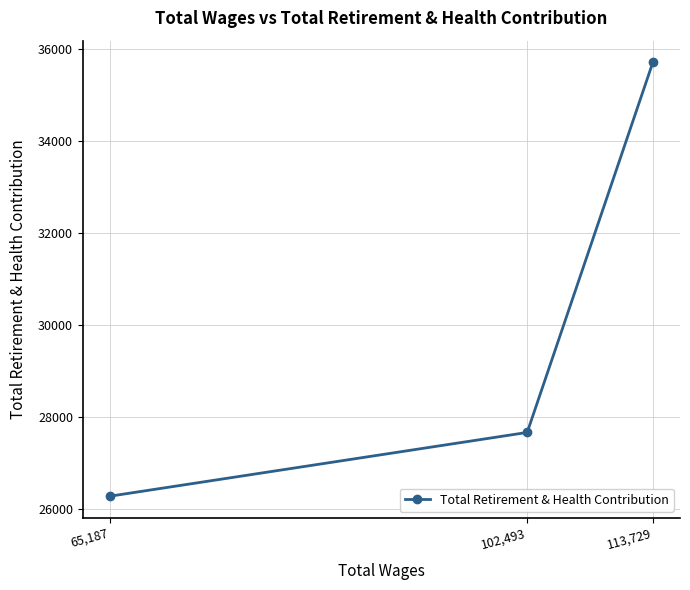

What is the sum of the values at 102,493 and 113,729?

63369